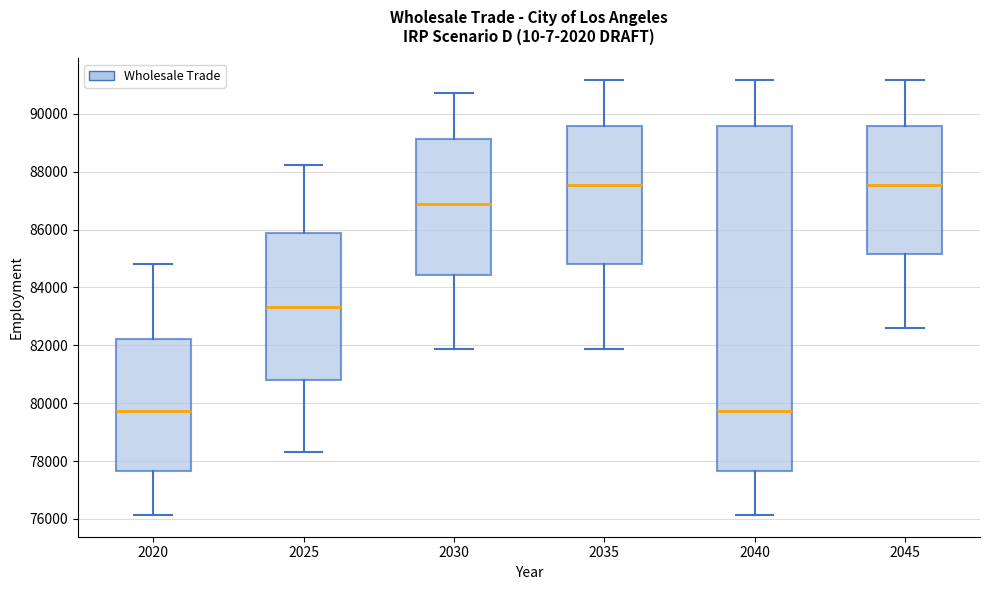

Reading left to right, transcribe this box plot: for each box, give where its median line is, the range the box spans, and where its two whiskers end, as read against the y-axis. The values are not printed on the chart, so give them approximately, as read against the axis.

2020: median 79800, box 77600 to 82200, whiskers 76200 to 84800
2025: median 83400, box 80800 to 85800, whiskers 78400 to 88200
2030: median 86800, box 84400 to 89200, whiskers 81800 to 90800
2035: median 87600, box 84800 to 89600, whiskers 81800 to 91200
2040: median 79800, box 77600 to 89600, whiskers 76200 to 91200
2045: median 87600, box 85200 to 89600, whiskers 82600 to 91200